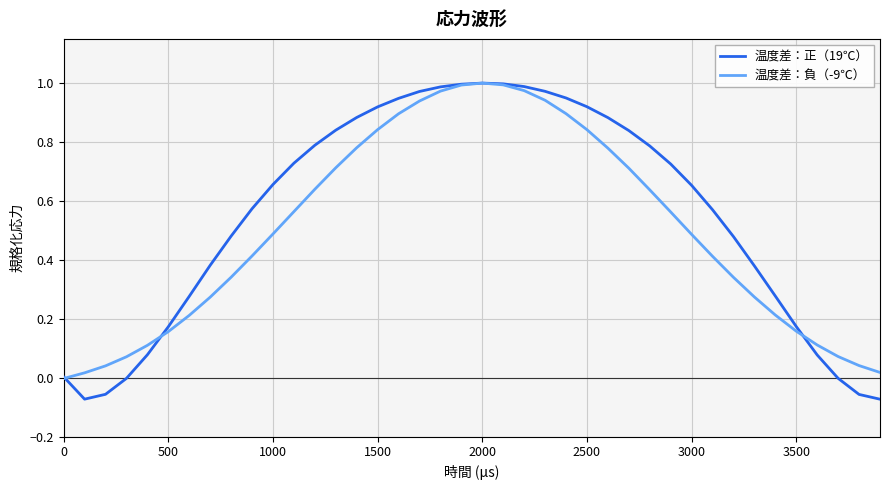

After their last crossing, which series has the higher values: 温度差：負（-9℃） or 温度差：正（19℃）?

温度差：負（-9℃）